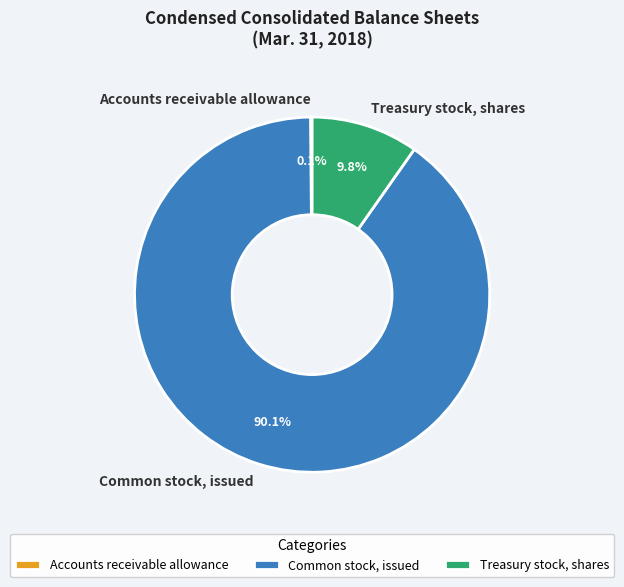

Approximately how many times larger is the value at Common stock, issued compared to Treasury stock, shares?

9.2